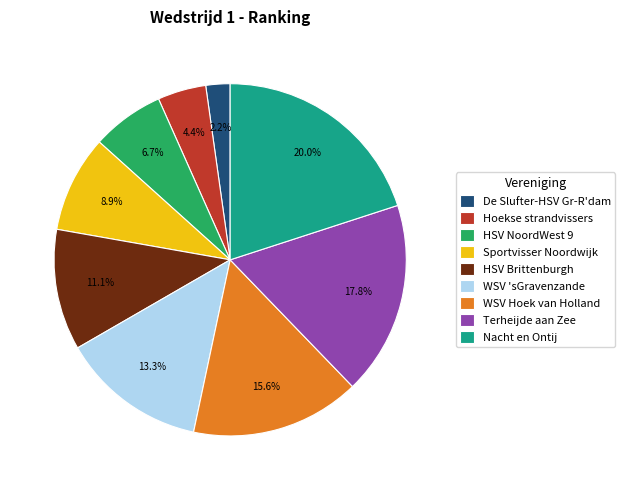

Combined, do HSV NoordWest 9 and WSV 'sGravenzande account for over 50%?

No